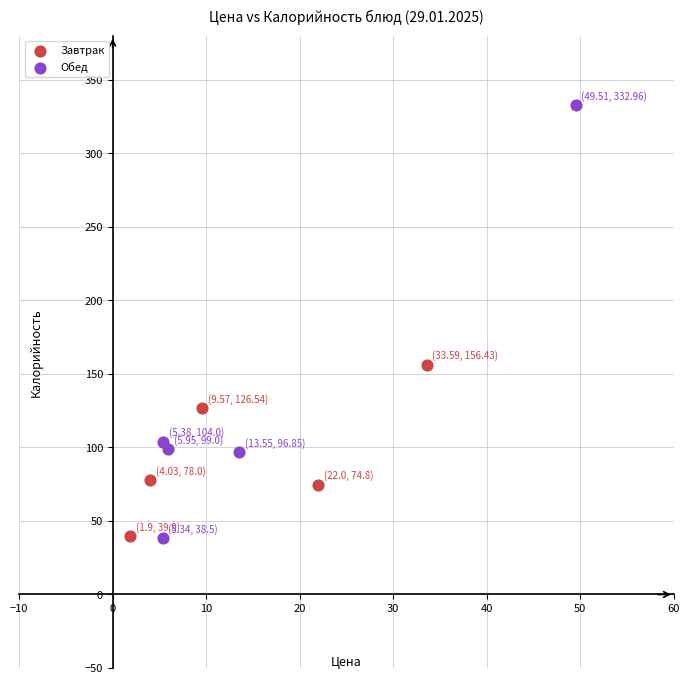

What are all the series names shown in the legend?

Завтрак, Обед